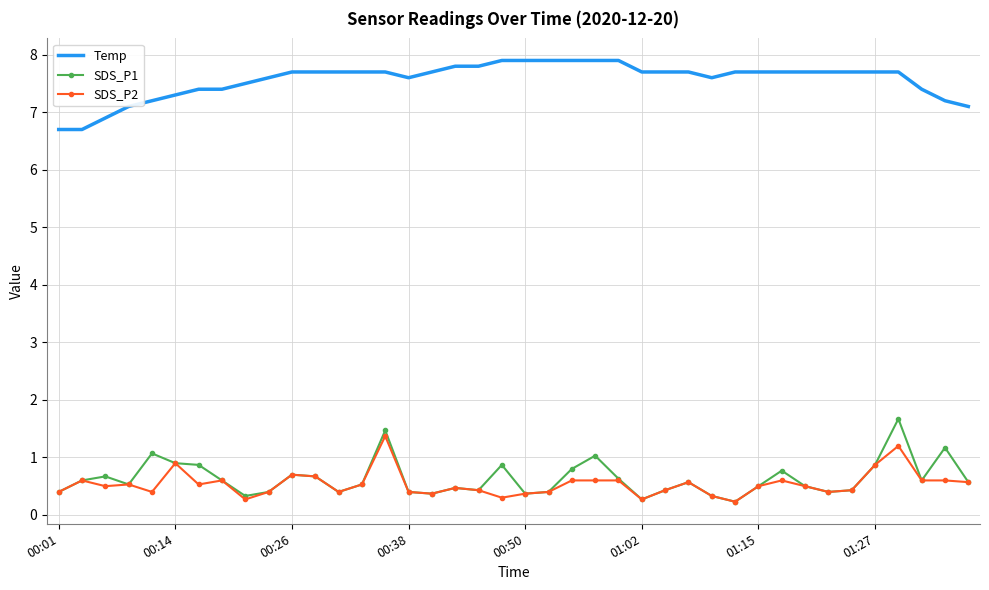

List the series in order of their peak value, lowest first.

SDS_P2, SDS_P1, Temp